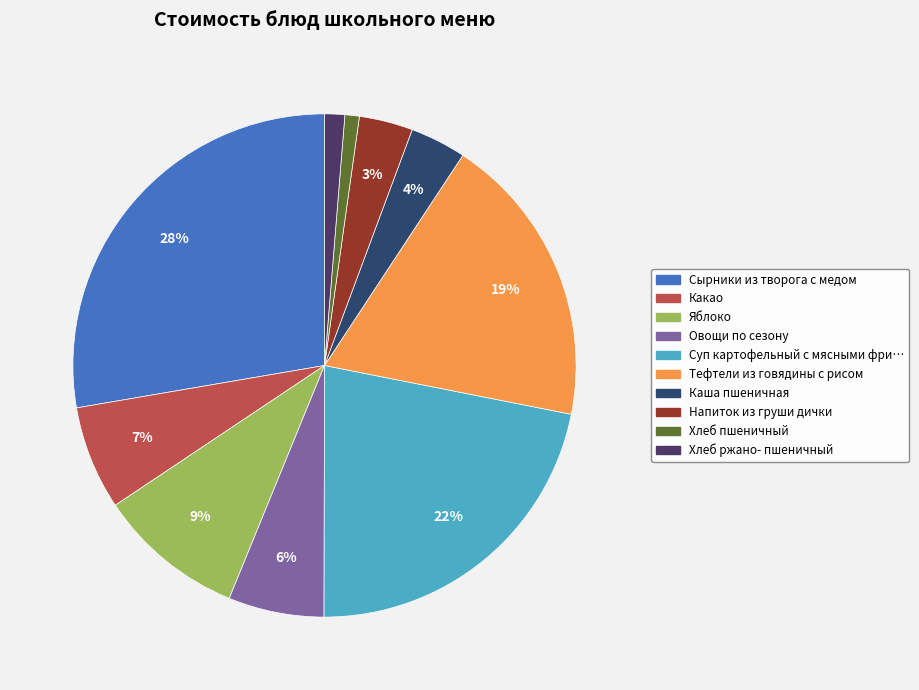

To the nearest percent, what is the difference between the largest and smallest slice percentages?

27%